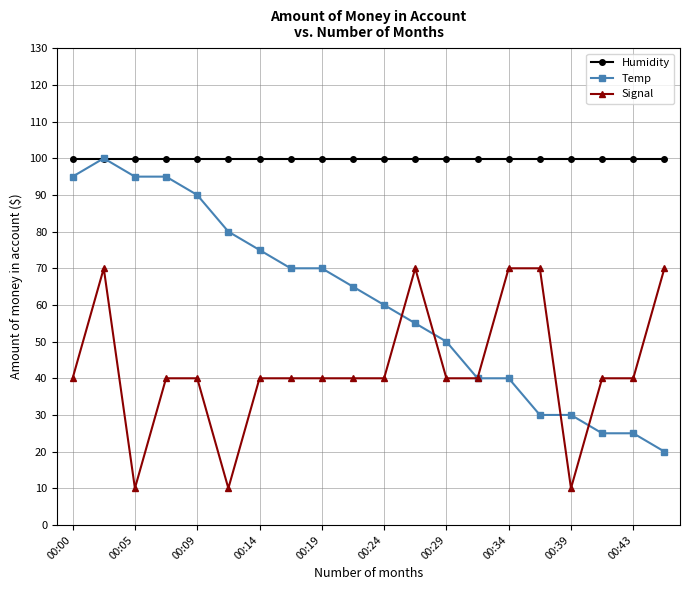

What is the lowest value of the Humidity series?

99.9